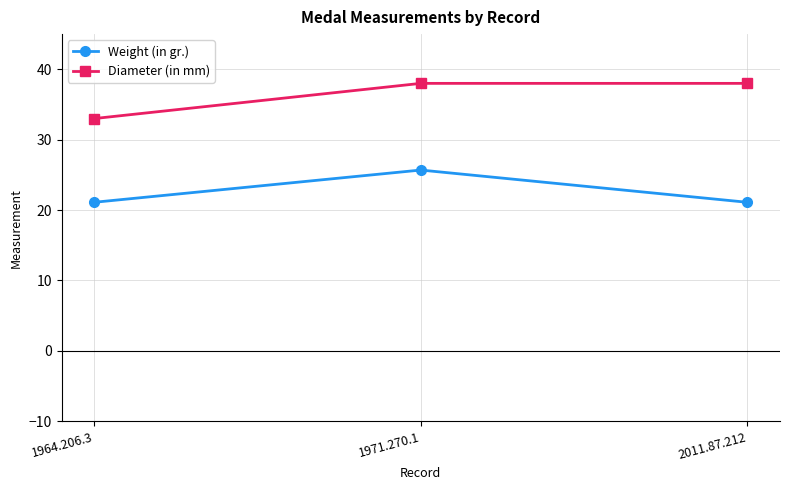

What is the greatest value displayed?

38.0